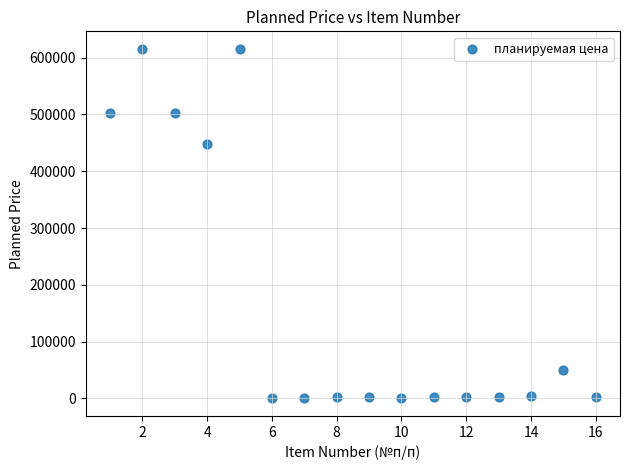

What is the range of X values (max minus min)?

15.0